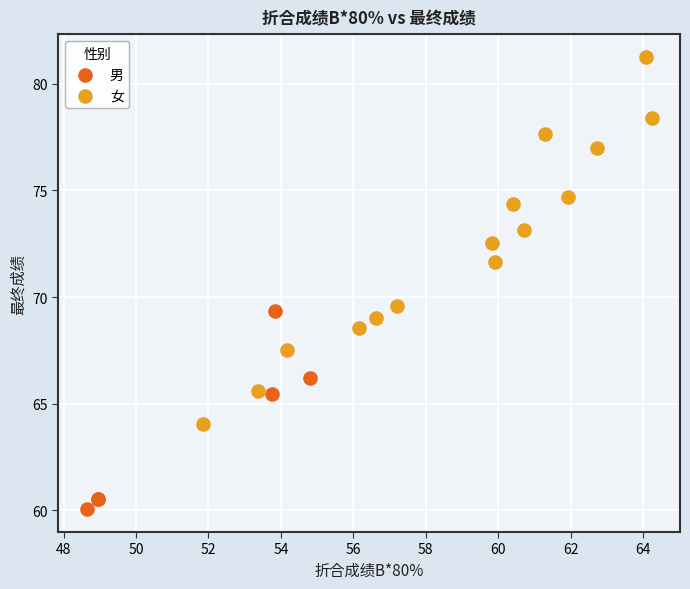

Which series has the largest Y range (max minus min)?

女